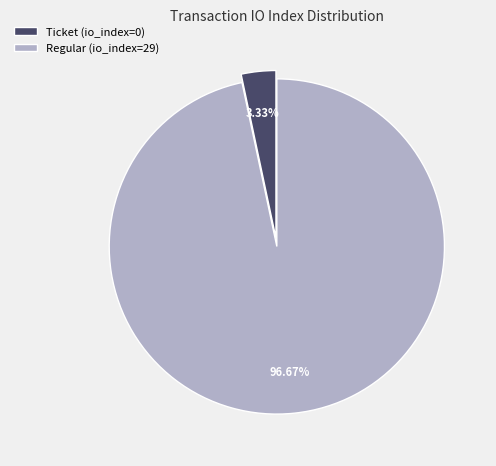

Rank the categories by value from highest to lowest.

Regular (io_index=29), Ticket (io_index=0)